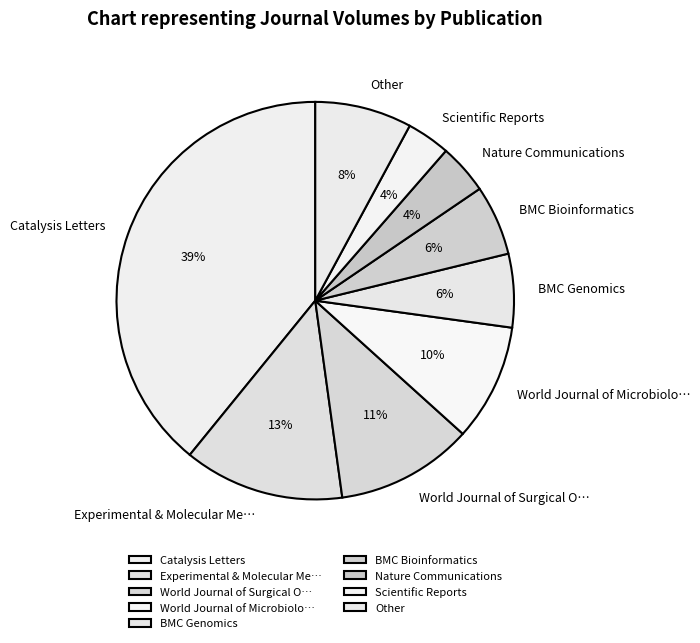

How many segments does this pie chart have?

9